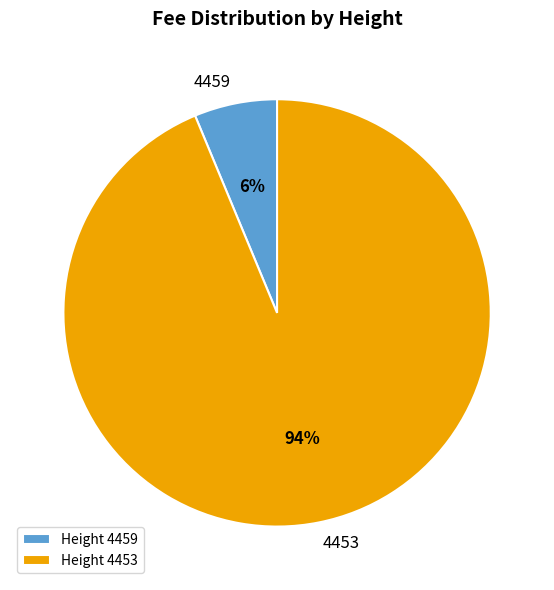

How many slices are in this pie chart?

2